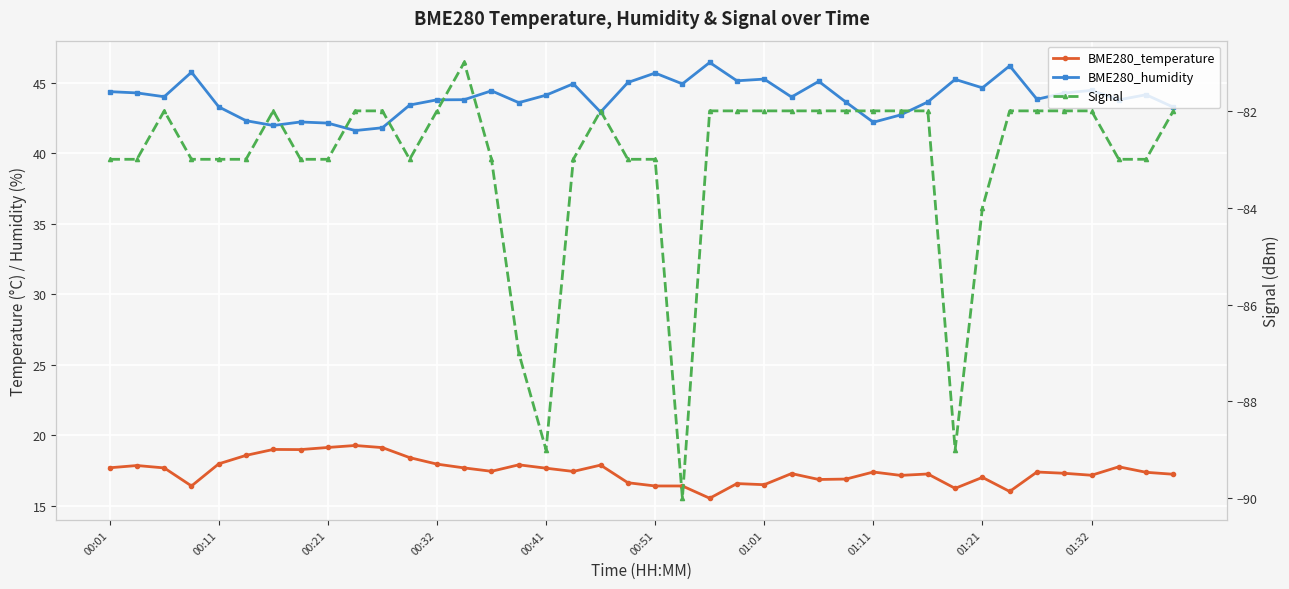

What is the maximum value shown in the chart?

46.4